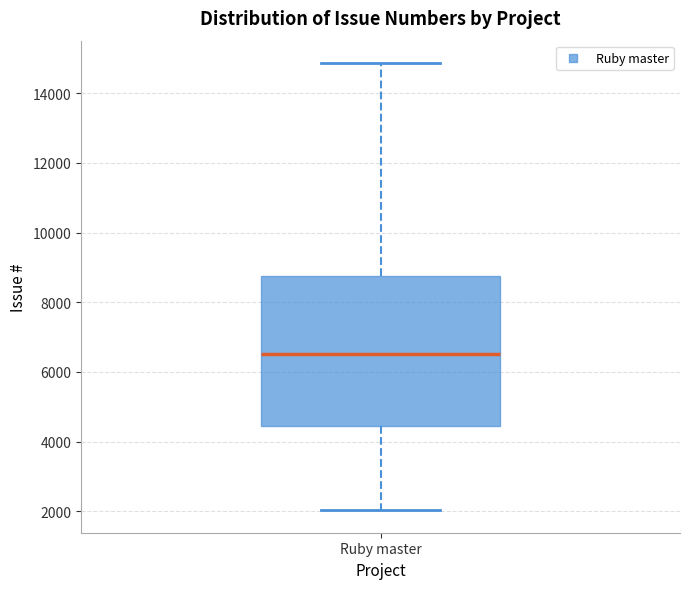

Where is the upper edge of the box for Ruby master on the y-axis? The values are not printed on the chart, so give them approximately, as read against the axis.

8800